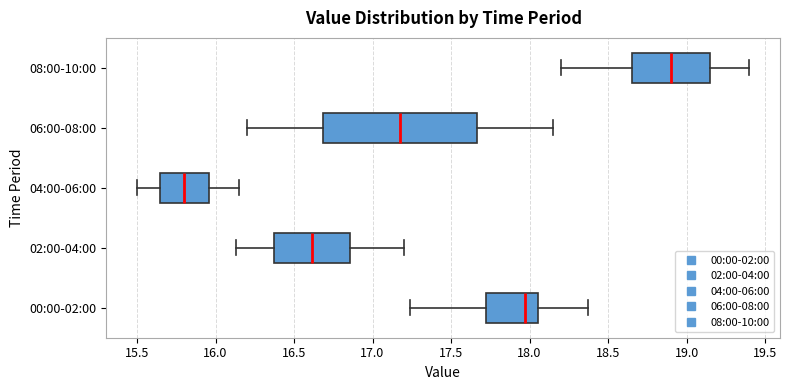

Reading bottom to top, read every box against the x-axis: the position of its median line, the range the box covers, and the ends of its whiskers. The values are not printed on the chart, so give them approximately, as read against the axis.

00:00-02:00: median 17.95, box 17.75 to 18.05, whiskers 17.25 to 18.35
02:00-04:00: median 16.60, box 16.35 to 16.85, whiskers 16.15 to 17.20
04:00-06:00: median 15.80, box 15.65 to 15.95, whiskers 15.50 to 16.15
06:00-08:00: median 17.20, box 16.70 to 17.65, whiskers 16.20 to 18.15
08:00-10:00: median 18.90, box 18.65 to 19.15, whiskers 18.20 to 19.40